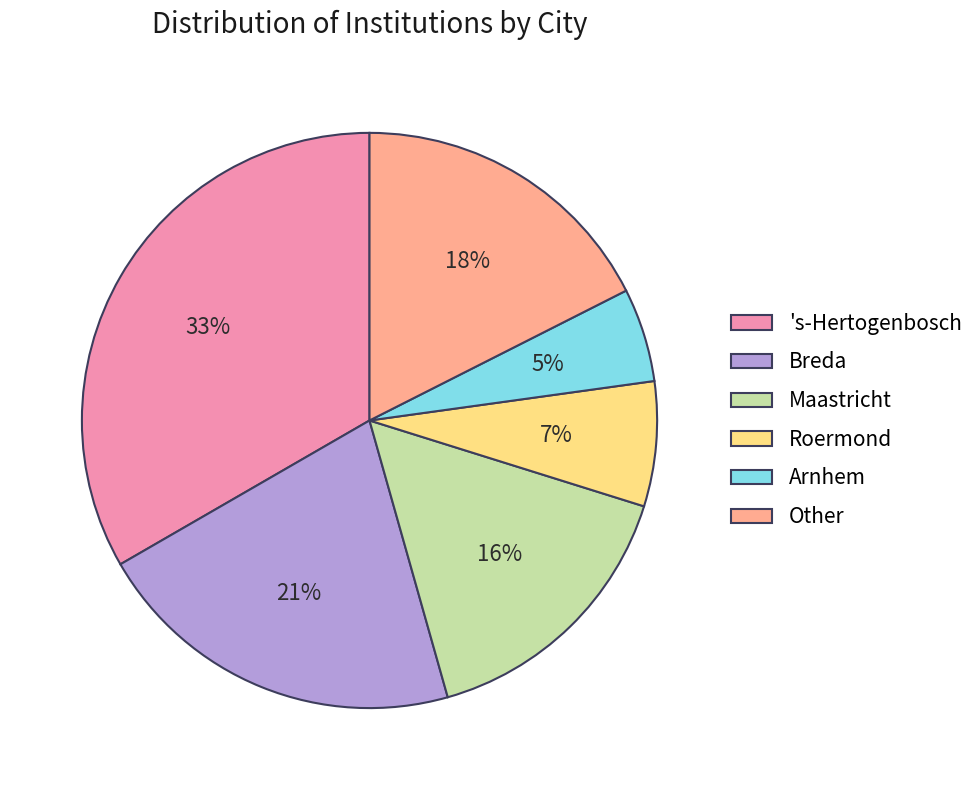

Which has a higher value, Breda or Other?

Breda